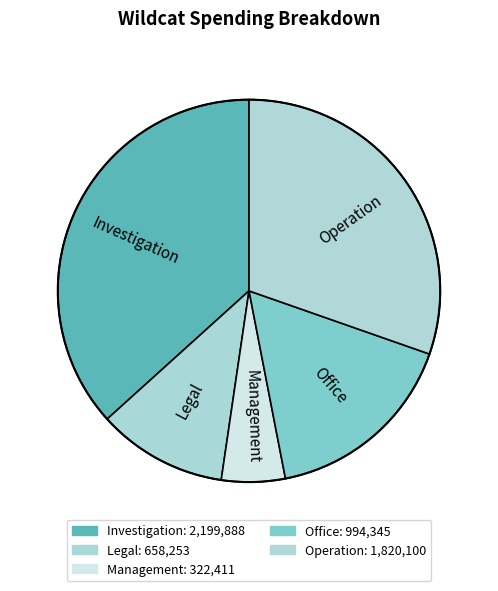

How many segments does this pie chart have?

5